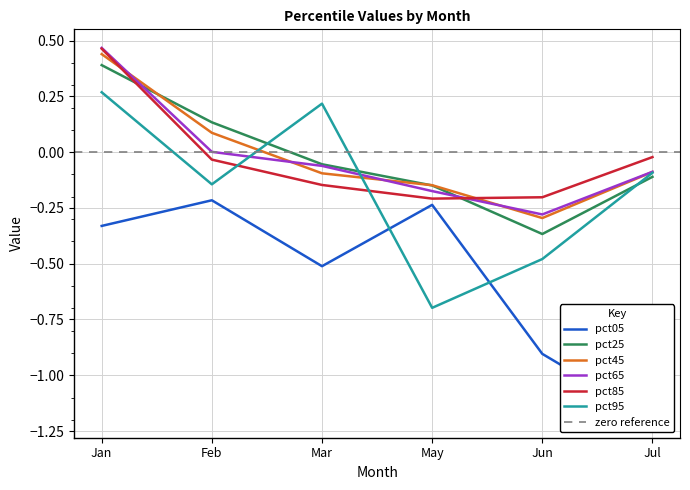

What is the sum of all pct65 values?

-0.1